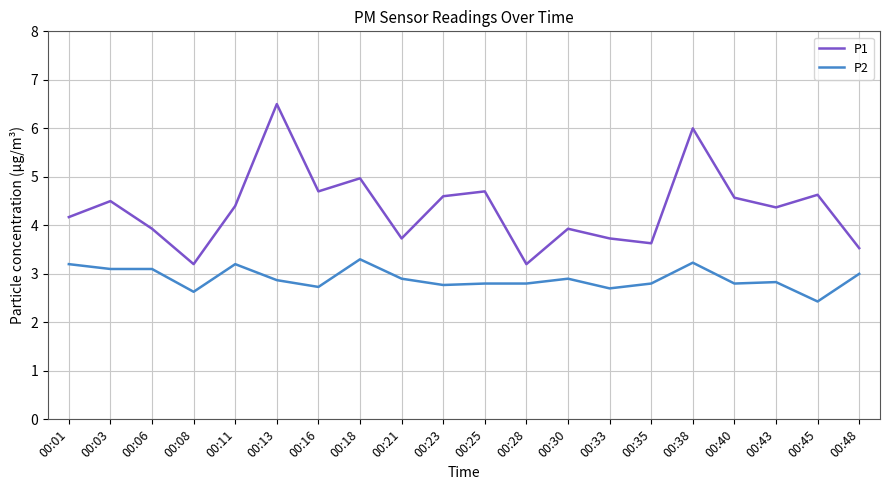

True or false: P1 has a value of 4.6 at 00:45.

True